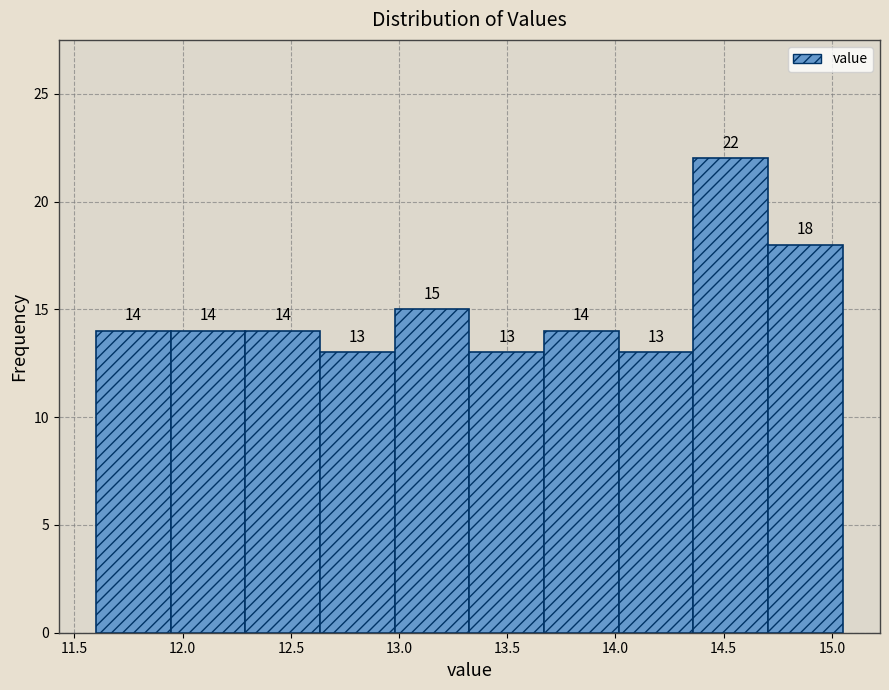

Reading left to right, list every bar in this chart as the range it spans on the x-axis followed by its height. The bar edges are not printed on the chart, so give them approximately, as read against the axis.

11.600 to 11.945: 14
11.945 to 12.290: 14
12.290 to 12.635: 14
12.635 to 12.980: 13
12.980 to 13.325: 15
13.325 to 13.670: 13
13.670 to 14.015: 14
14.015 to 14.360: 13
14.360 to 14.705: 22
14.705 to 15.050: 18